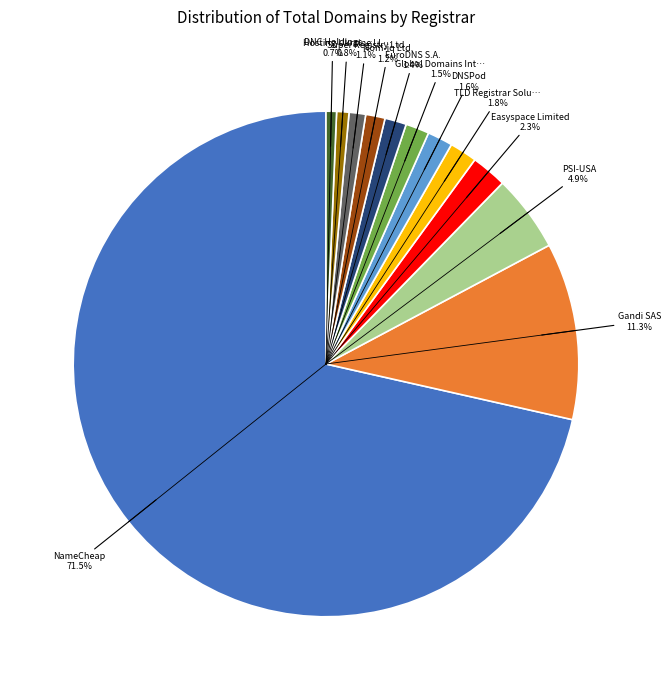

Does any single category account for the majority?

Yes